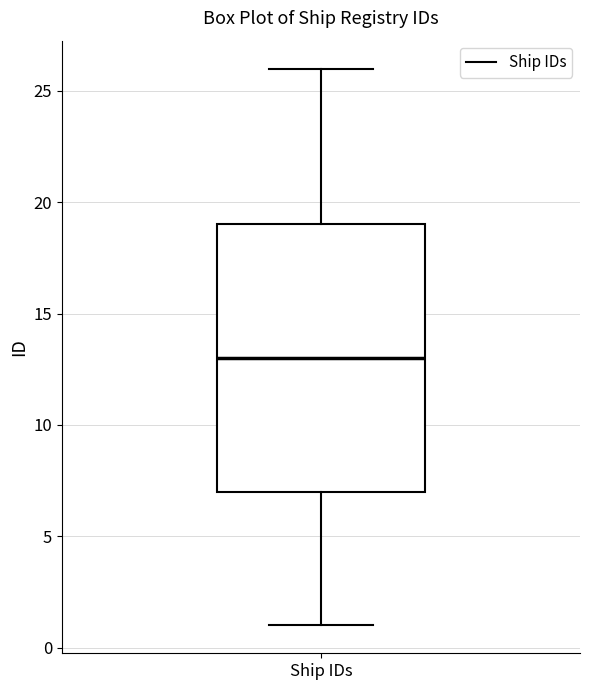

Transcribe this box plot: give where the median line is, the range the box spans, and where the two whiskers end, as read against the y-axis. The values are not printed on the chart, so give them approximately, as read against the axis.

median 13, box 7 to 19, whiskers 1 to 26